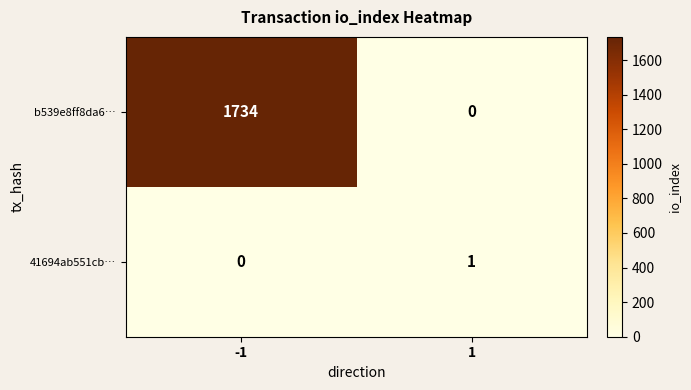

Which series has the widest spread of values?

b539e8ff8da6…